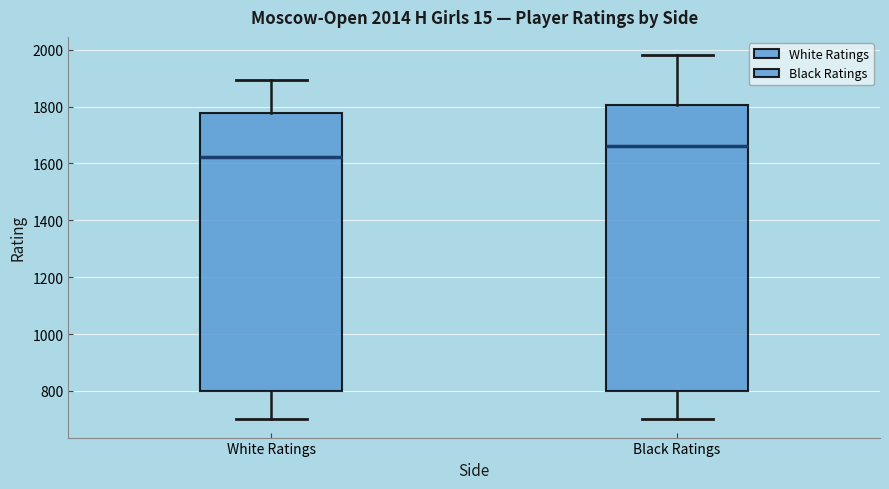

Which box has the lowest median line?

White Ratings